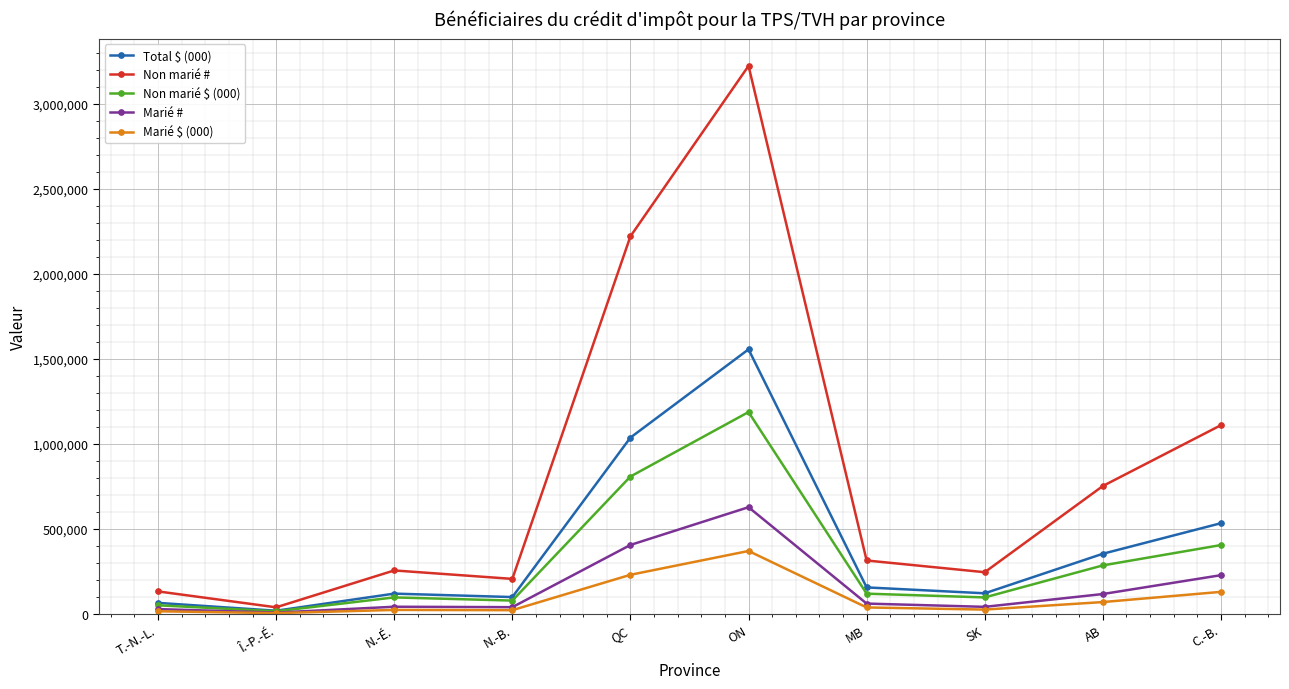

What is the sum of all Non marié # values?

8485560